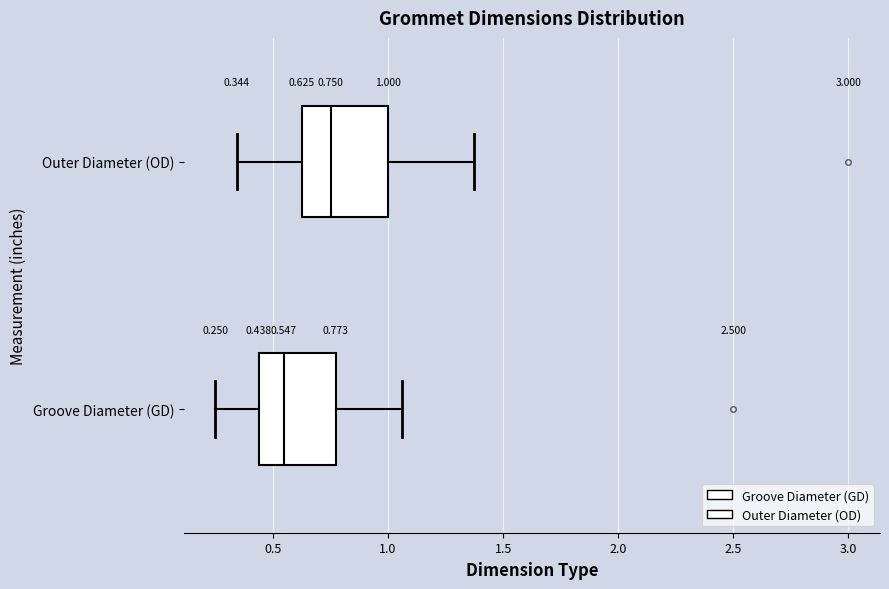

Which box's median line is the furthest to the left?

Groove Diameter (GD)